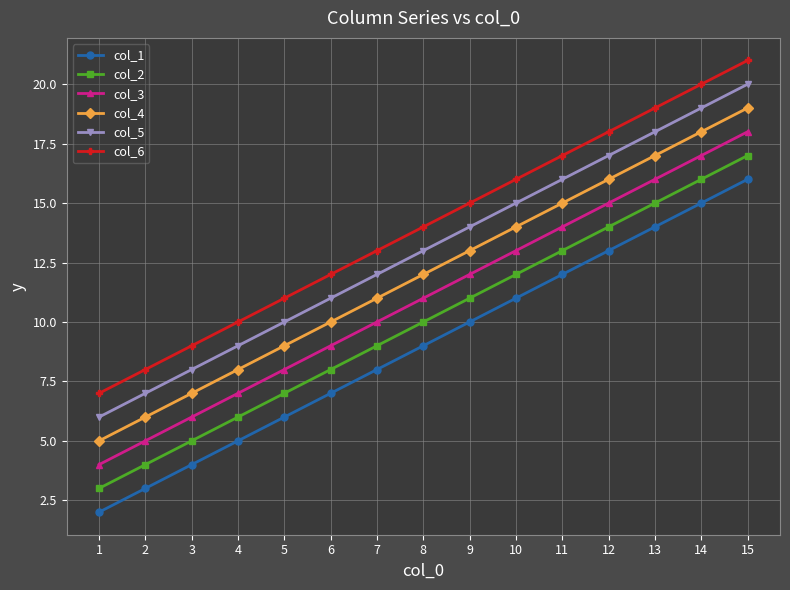

Which category has the lowest value in the col_6 series?

1